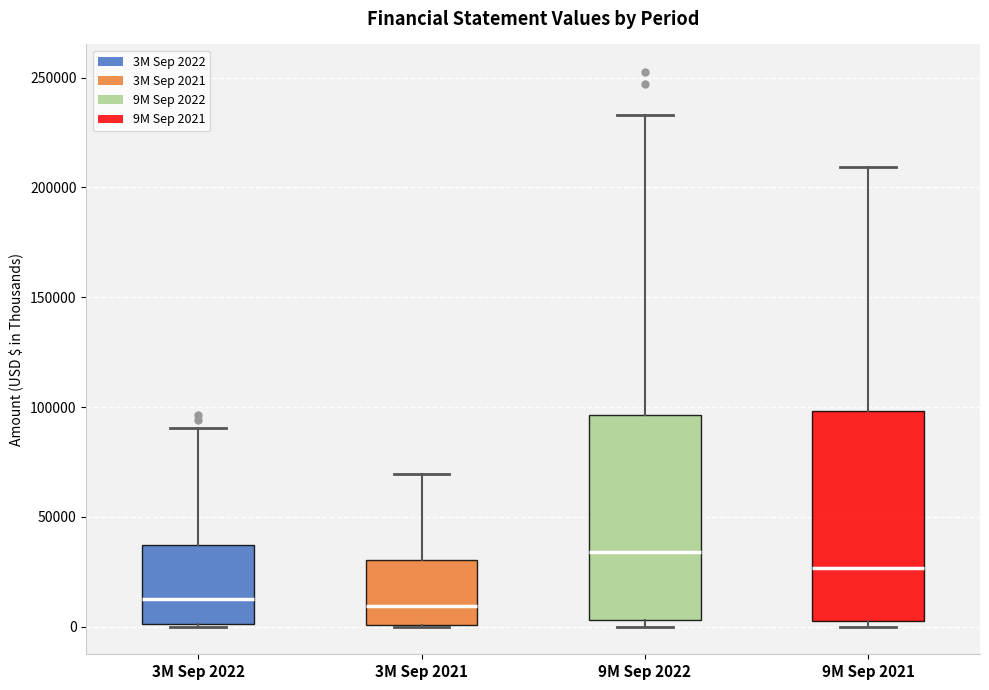

Reading left to right, transcribe this box plot: for each box, give where its median line is, the range the box spans, and where its two whiskers end, as read against the y-axis. The values are not printed on the chart, so give them approximately, as read against the axis.

3M Sep 2022: median 15000, box 0 to 35000, whiskers 0 to 90000
3M Sep 2021: median 10000, box 0 to 30000, whiskers 0 to 70000
9M Sep 2022: median 35000, box 5000 to 95000, whiskers 0 to 235000
9M Sep 2021: median 25000, box 0 to 100000, whiskers 0 (just below the box's lower edge) to 210000